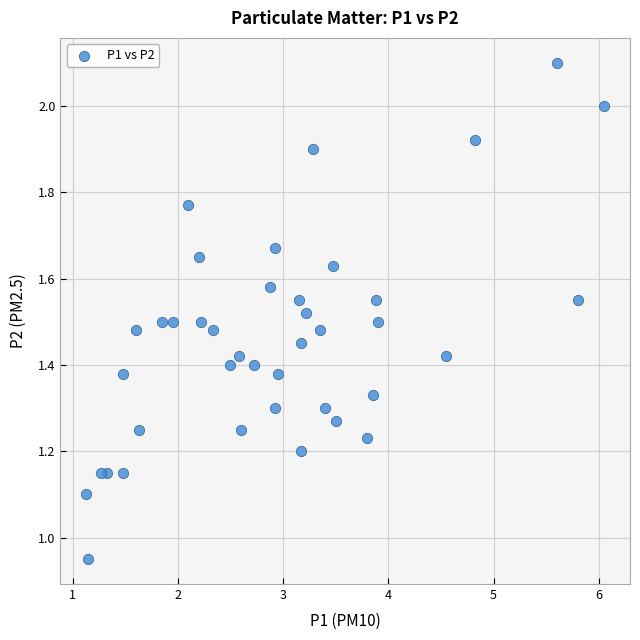

What is the range of X values (max minus min)?

4.9